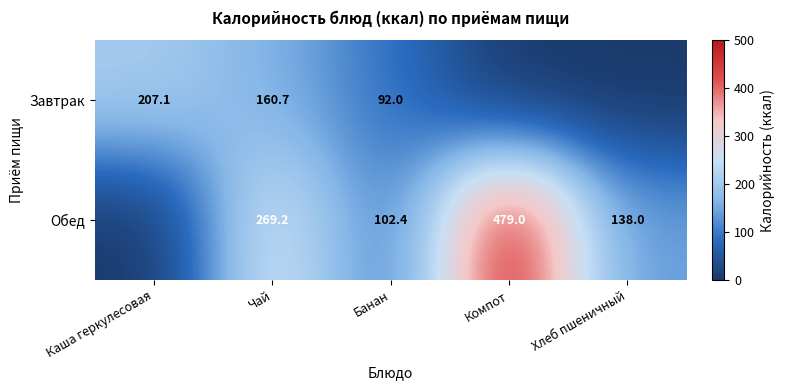

The value of Обед at Чай is 352.5. True or false?

False